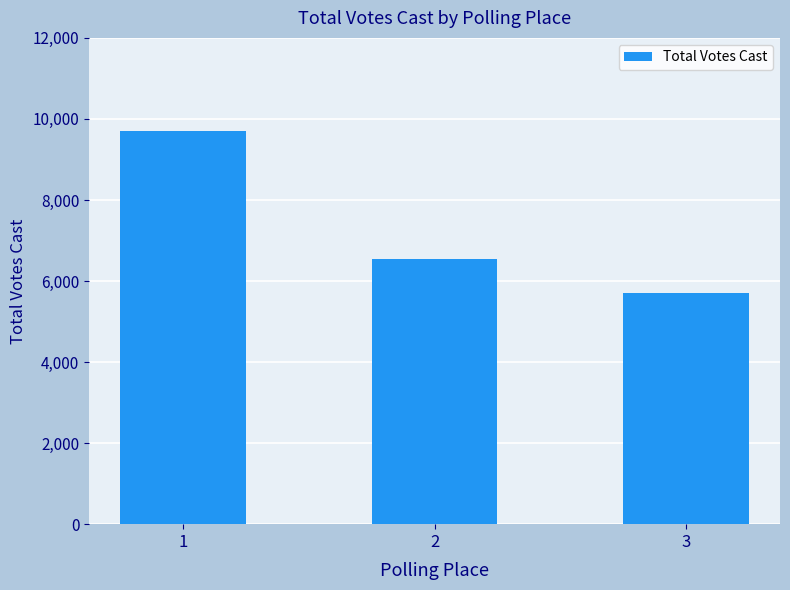

List the labels in order of value, largest first.

1, 2, 3